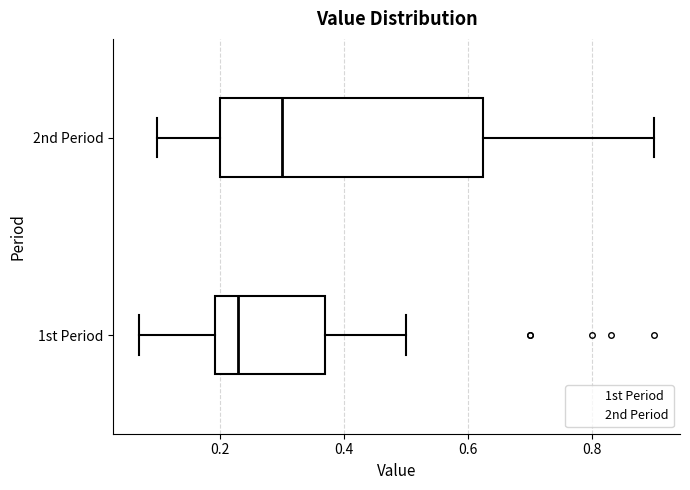

Which box has the furthest to the right median line?

2nd Period